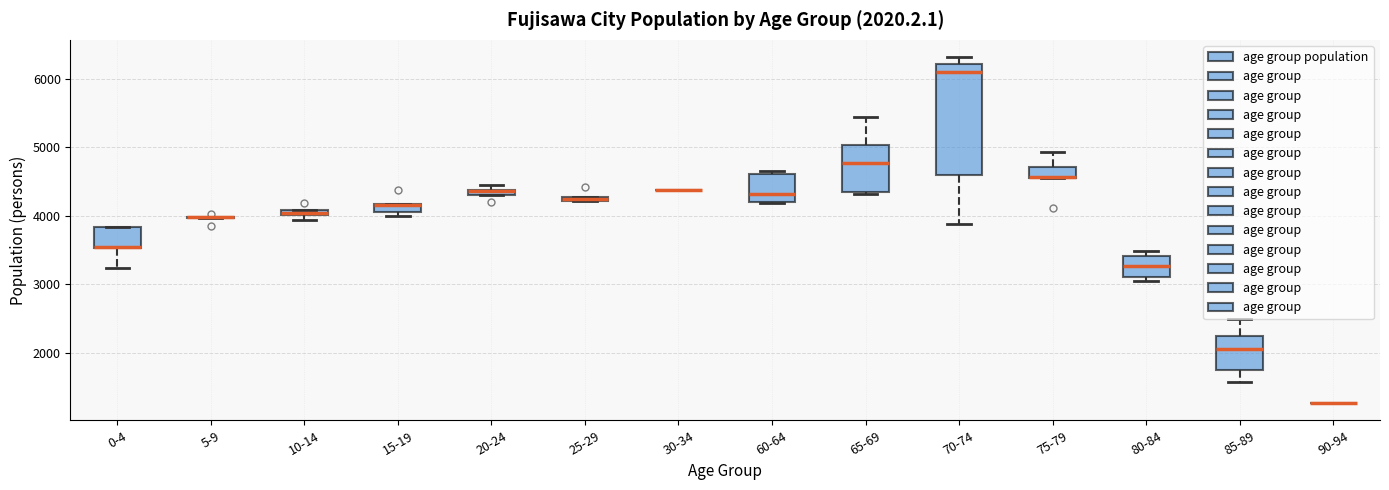

Comparing the boxes themselves (not the whiskers), which one is the tallest?

70-74